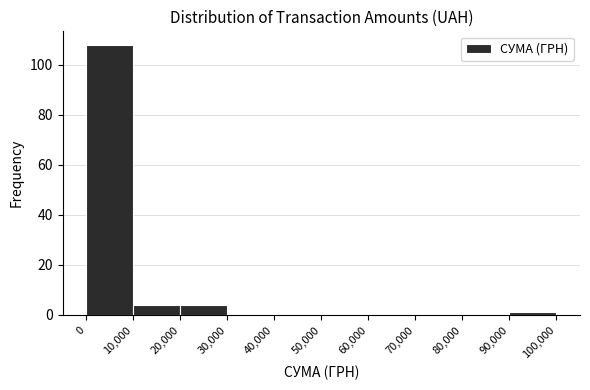

Which range on the x-axis has the tallest bar?

0 to 10,000